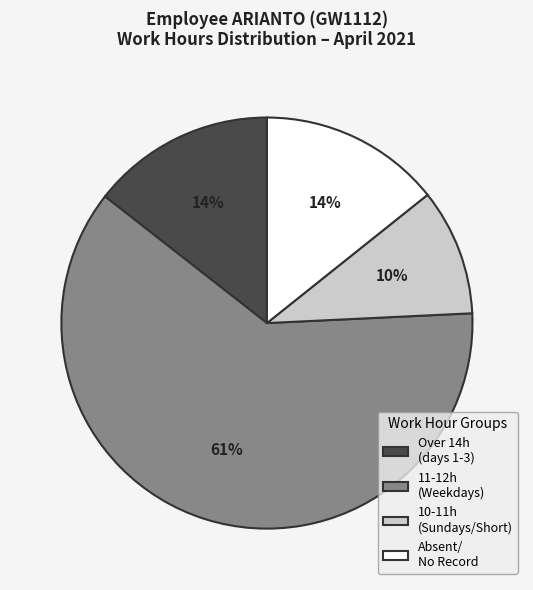

How many segments does this pie chart have?

4